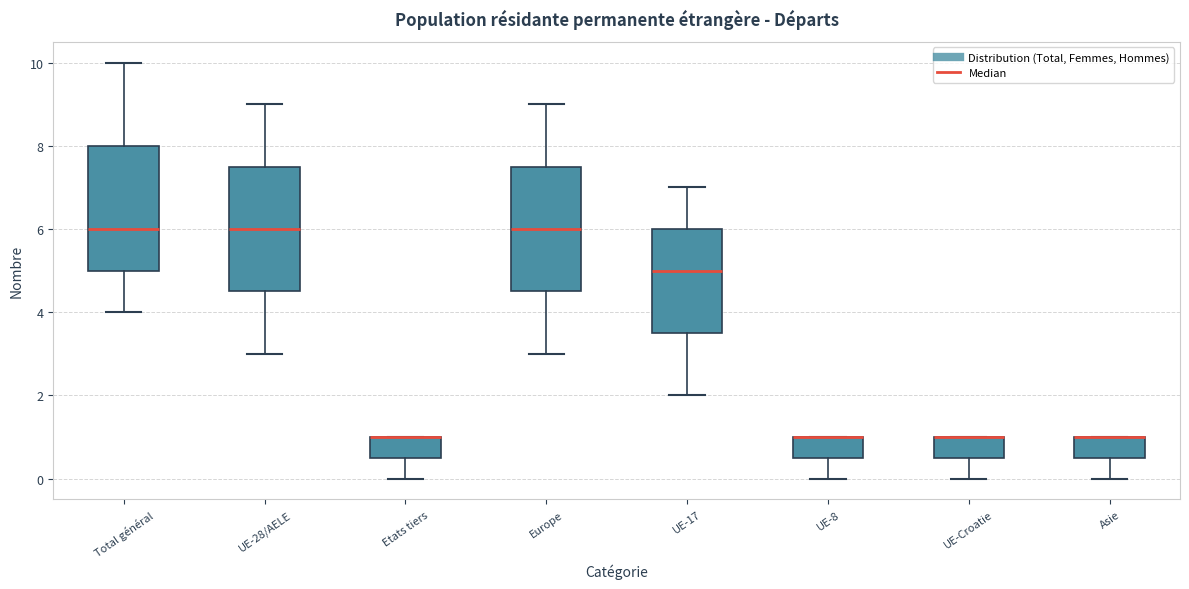

Where is the lower edge of the box for Etats tiers on the y-axis? The values are not printed on the chart, so give them approximately, as read against the axis.

0.6